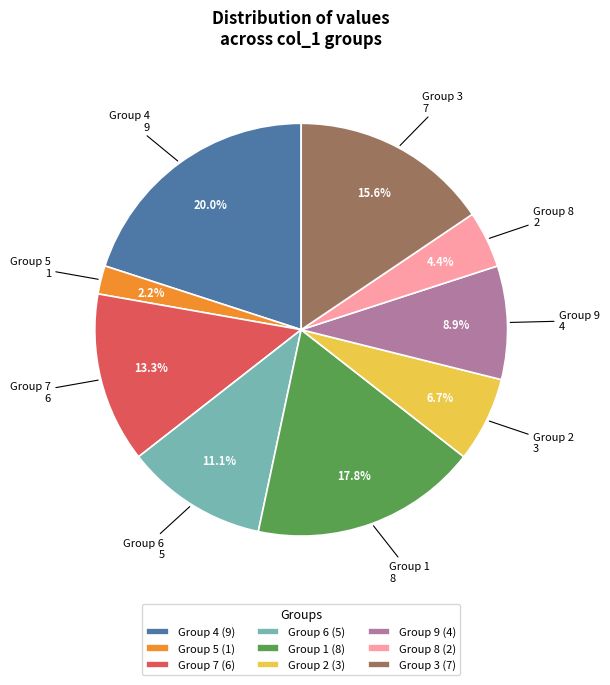

Combined, do Group 2 and Group 3 account for over 50%?

No